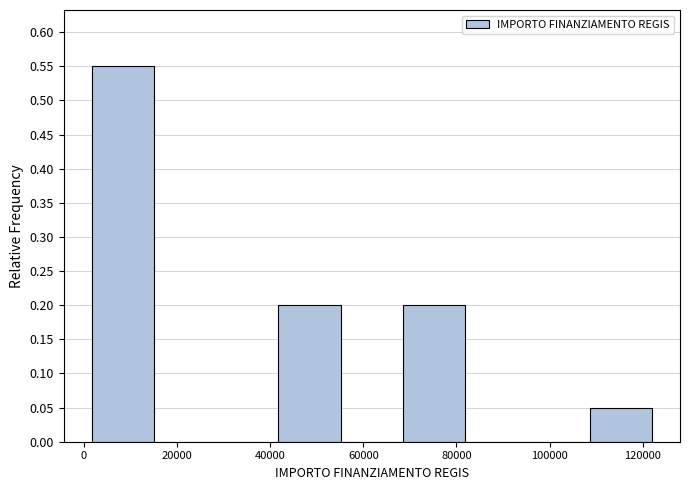

Reading left to right, transcribe this chart: for each bar, give the range it covers on the x-axis and its height. Neither the bar edges nor the heights are printed on the chart, so give them approximately, as read against the axes.

2000 to 16000: 0.55
16000 to 28000: 0
28000 to 42000: 0
42000 to 56000: 0.20
56000 to 68000: 0
68000 to 82000: 0.20
82000 to 96000: 0
96000 to 108000: 0
108000 to 122000: 0.05